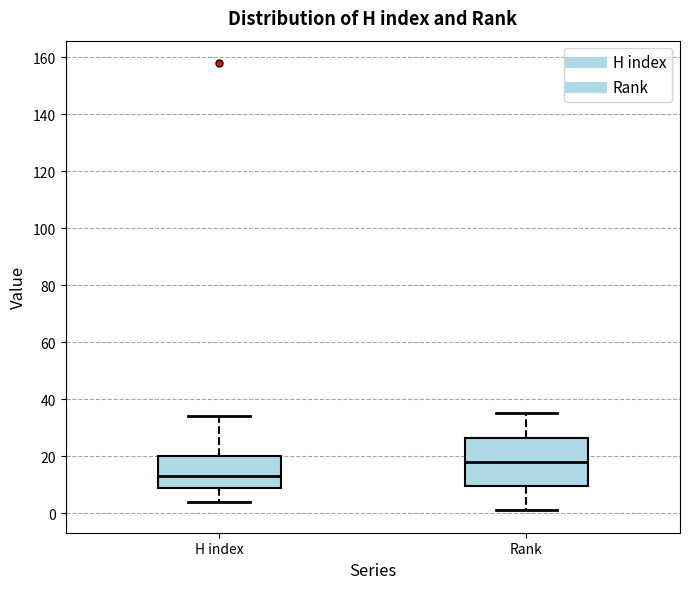

Reading left to right, read every box against the y-axis: the position of its median line, the range the box covers, and the ends of its whiskers. The values are not printed on the chart, so give them approximately, as read against the axis.

H index: median 14, box 10 to 20, whiskers 4 to 34
Rank: median 18, box 10 to 26, whiskers 2 to 36